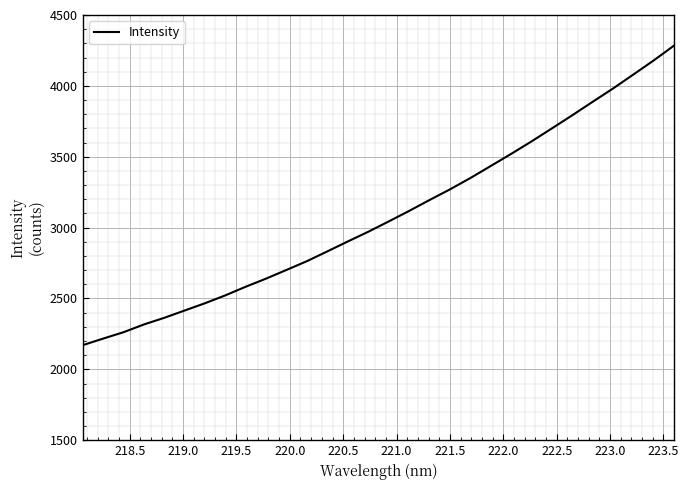

What is the smallest value displayed?

2170.6